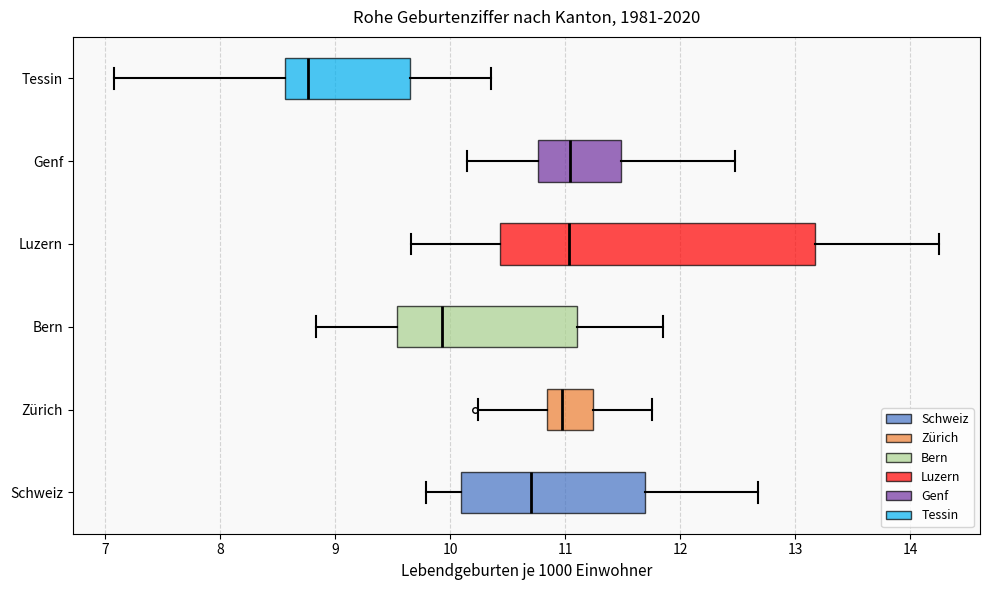

Where does the median line of the box for Genf sit on the x-axis? The values are not printed on the chart, so give them approximately, as read against the axis.

11.0